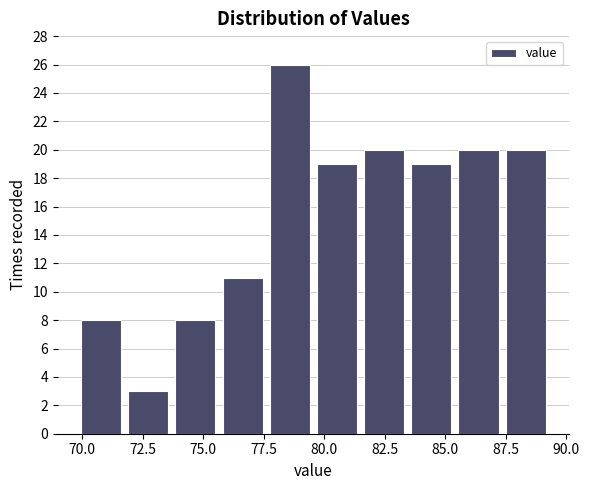

Read against the x-axis, roughly where is the centre of the tallest bar?

78.5